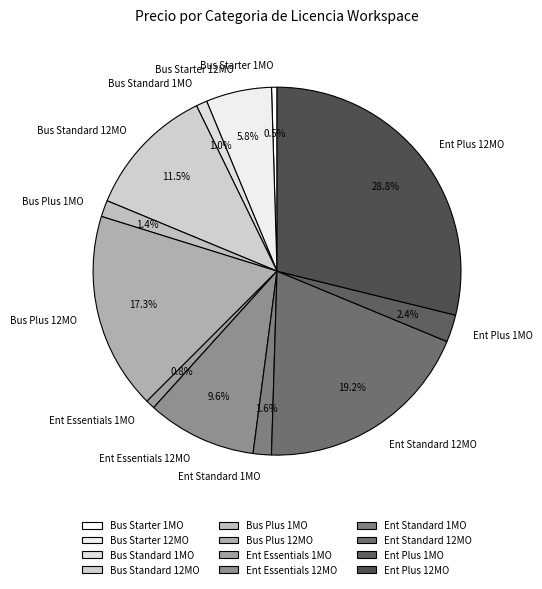

Does Ent Standard 12MO account for over 50% of the chart?

No